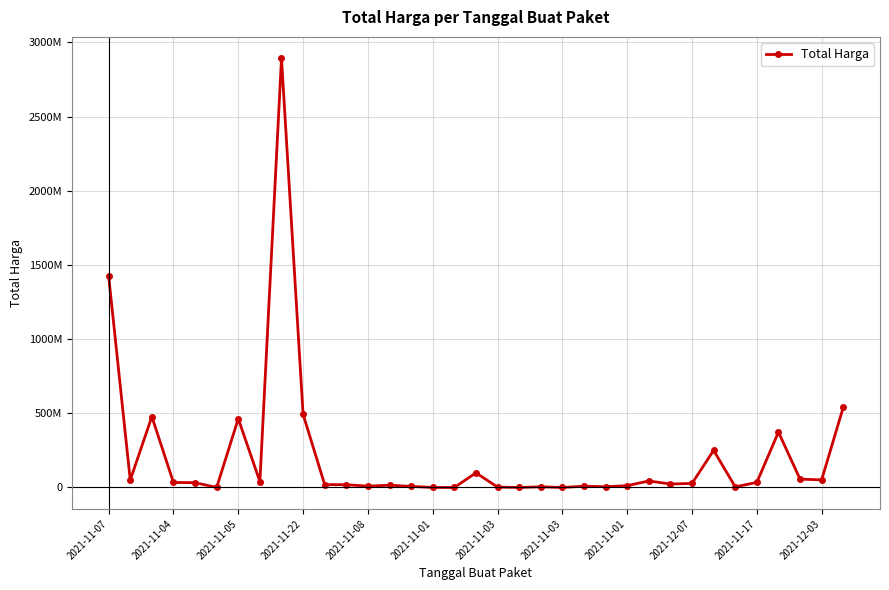

How many points are higher than both their immediate neighbors (excluding endpoints)?

10